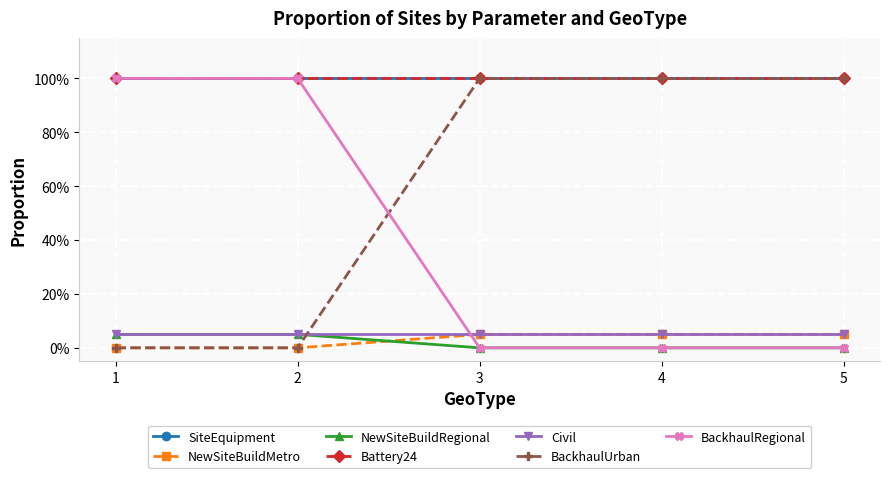

At which category does the chart reach its minimum across all series?

1